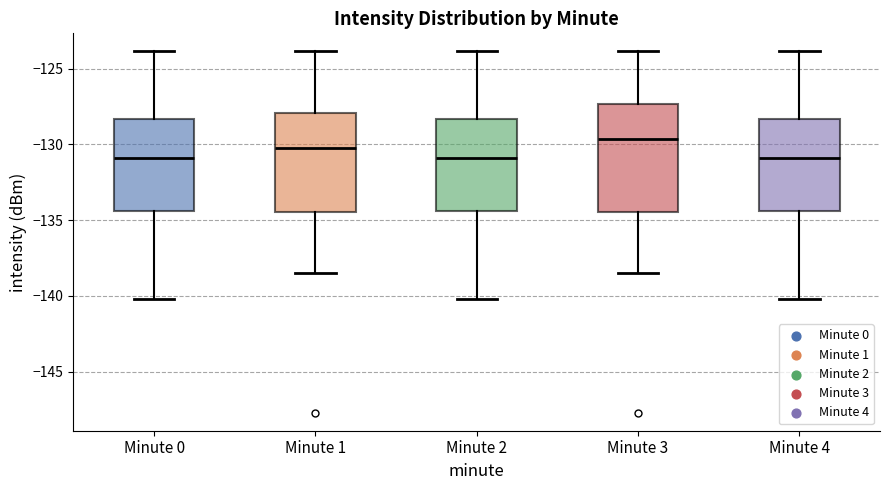

Reading left to right, read every box against the y-axis: the position of its median line, the range the box covers, and the ends of its whiskers. The values are not printed on the chart, so give them approximately, as read against the axis.

Minute 0: median -131.0, box -134.5 to -128.5, whiskers -140.0 to -124.0
Minute 1: median -130.0, box -134.5 to -128.0, whiskers -138.5 to -124.0
Minute 2: median -131.0, box -134.5 to -128.5, whiskers -140.0 to -124.0
Minute 3: median -129.5, box -134.5 to -127.5, whiskers -138.5 to -124.0
Minute 4: median -131.0, box -134.5 to -128.5, whiskers -140.0 to -124.0